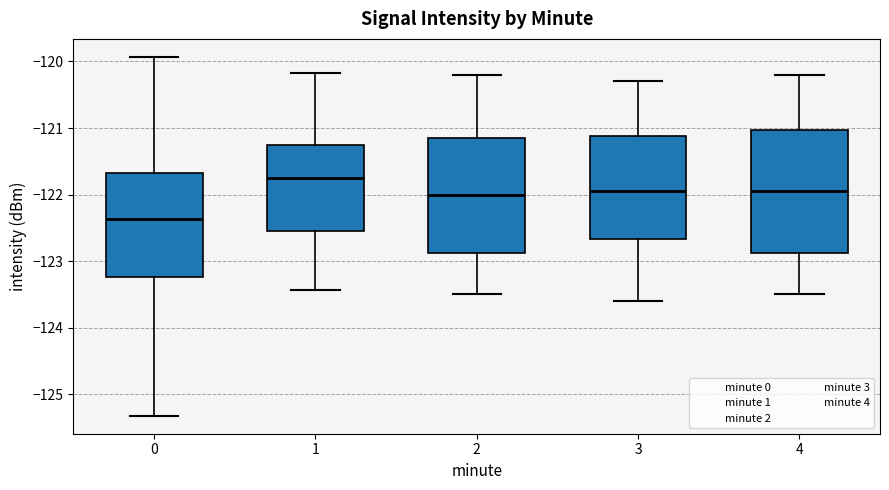

Which box has the highest median line?

1